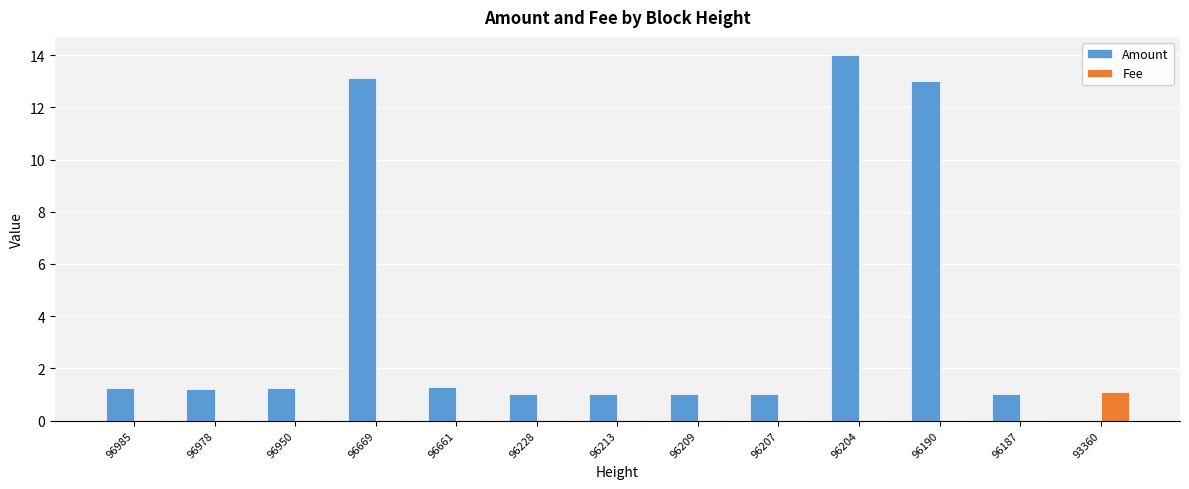

Which series changed the most between 96985 and 96204?

Amount